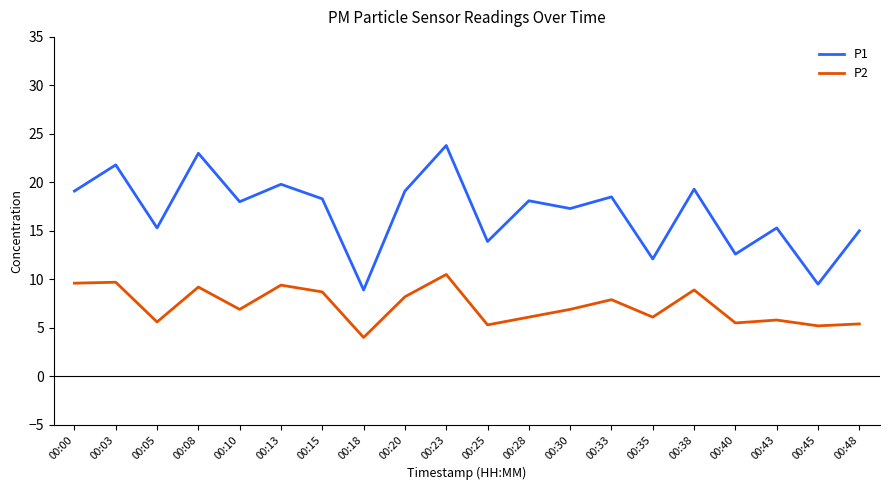

Which series changed the most between 00:18 and 00:25?

P1